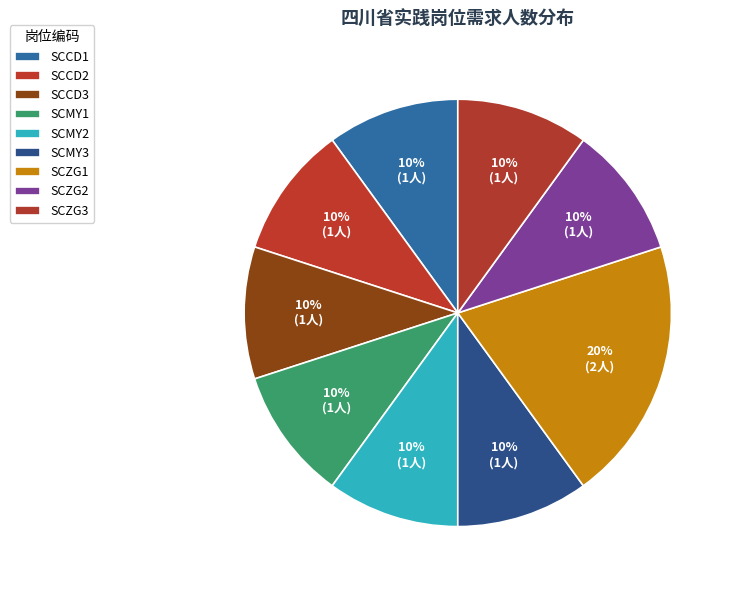

How many slices are in this pie chart?

9